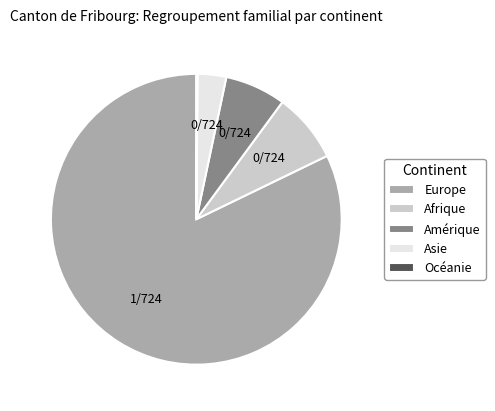

Approximately how many times larger is the value at Europe compared to Asie?

25.9